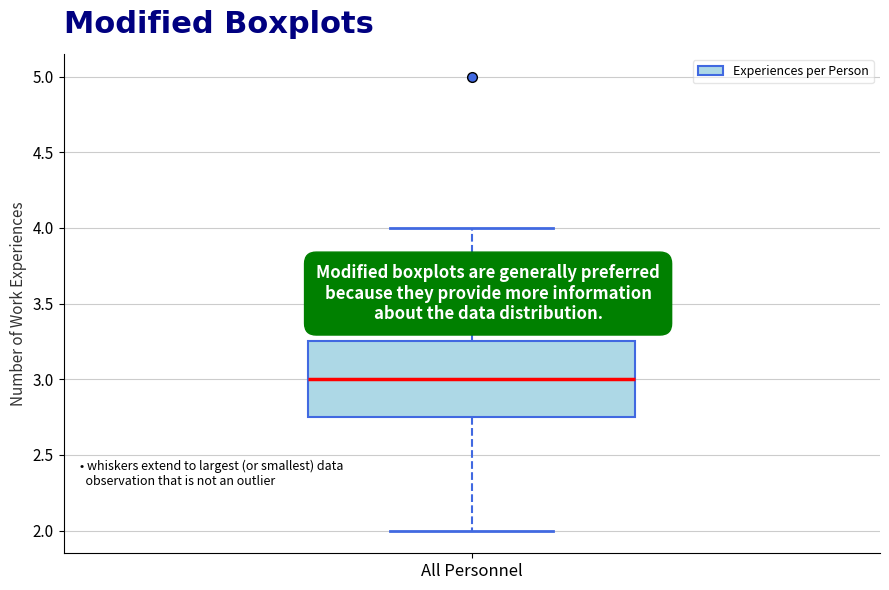

Transcribe this box plot: give where the median line is, the range the box spans, and where the two whiskers end, as read against the y-axis. The values are not printed on the chart, so give them approximately, as read against the axis.

median 3.00, box 2.75 to 3.25, whiskers 2.00 to 4.00